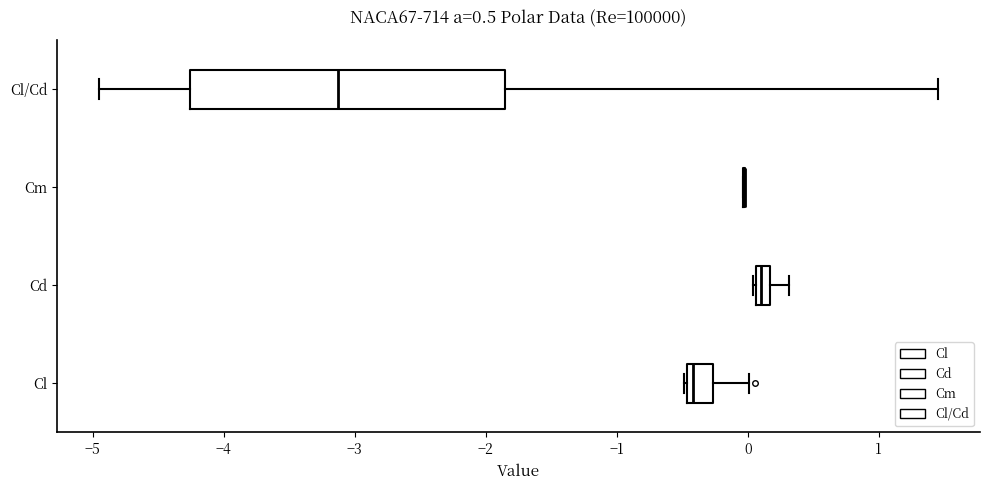

Which box is the widest, from its left edge to its right edge?

Cl/Cd